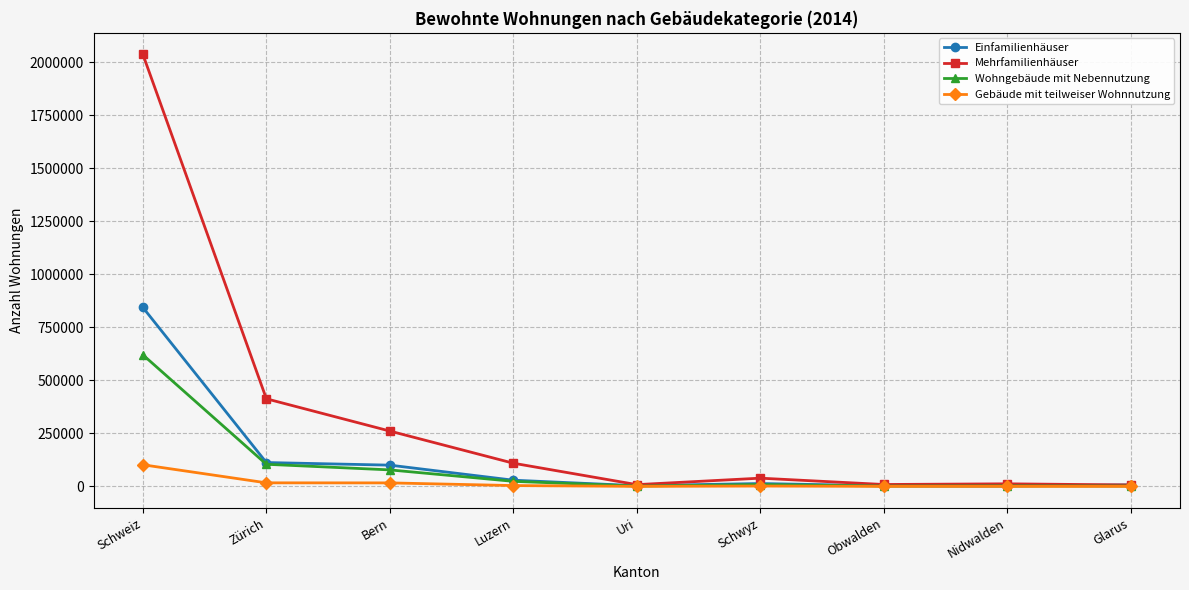

Is it true that Mehrfamilienhäuser equals 2037886 at Schweiz?

True